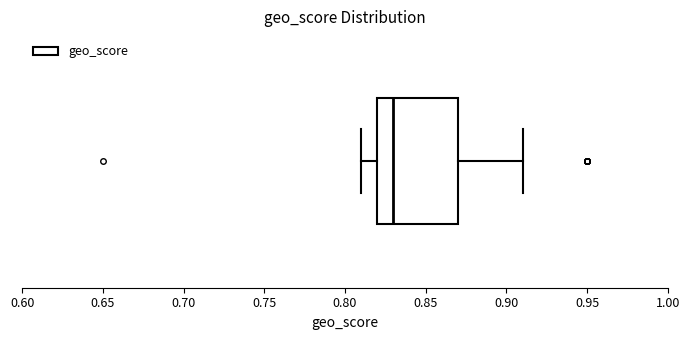

Read this box plot against the x-axis: the position of the median line, the range covered by the box, and the ends of both whiskers. The values are not printed on the chart, so give them approximately, as read against the axis.

median 0.83, box 0.82 to 0.87, whiskers 0.81 to 0.91